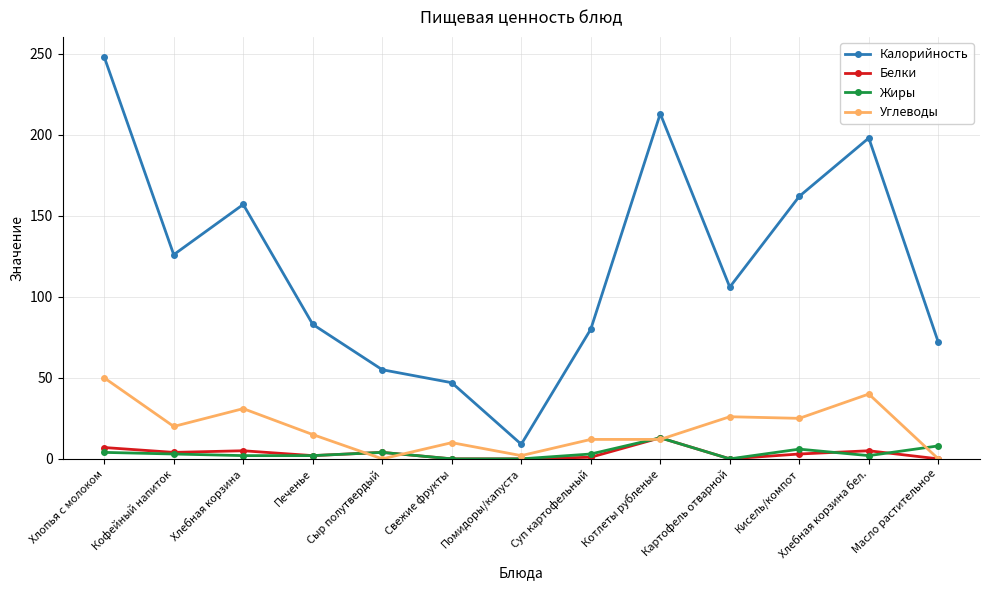

True or false: Калорийность and Жиры cross at least once.

False